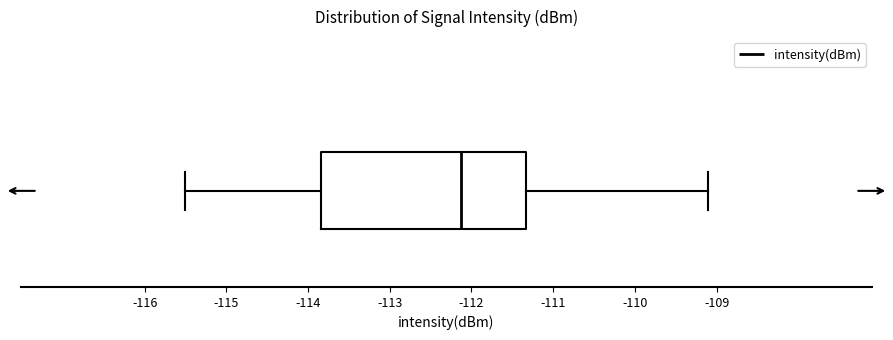

Transcribe this box plot: give where the median line is, the range the box spans, and where the two whiskers end, as read against the x-axis. The values are not printed on the chart, so give them approximately, as read against the axis.

median -112.1, box -113.8 to -111.3, whiskers -115.5 to -109.1